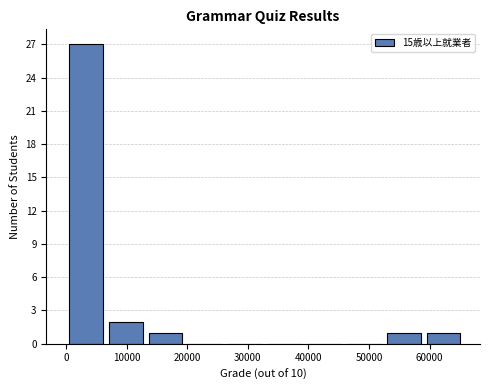

Reading left to right, list every bar in this chart as the range it spans on the x-axis followed by its height. Neither the bar edges nor the heights are printed on the chart, so give them approximately, as read against the axes.

0 to 7000: 27
7000 to 13000: 2
13000 to 20000: 1
20000 to 26000: 0
26000 to 33000: 0
33000 to 39000: 0
39000 to 46000: 0
46000 to 52000: 0
52000 to 59000: 1
59000 to 66000: 1